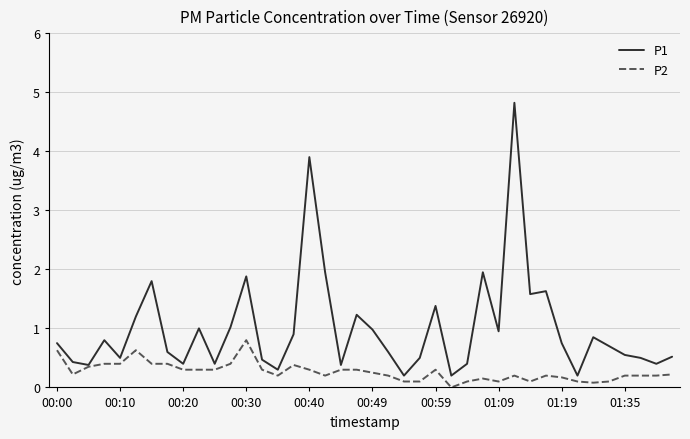

Rank the series by their average value, from highest to lowest.

P1, P2